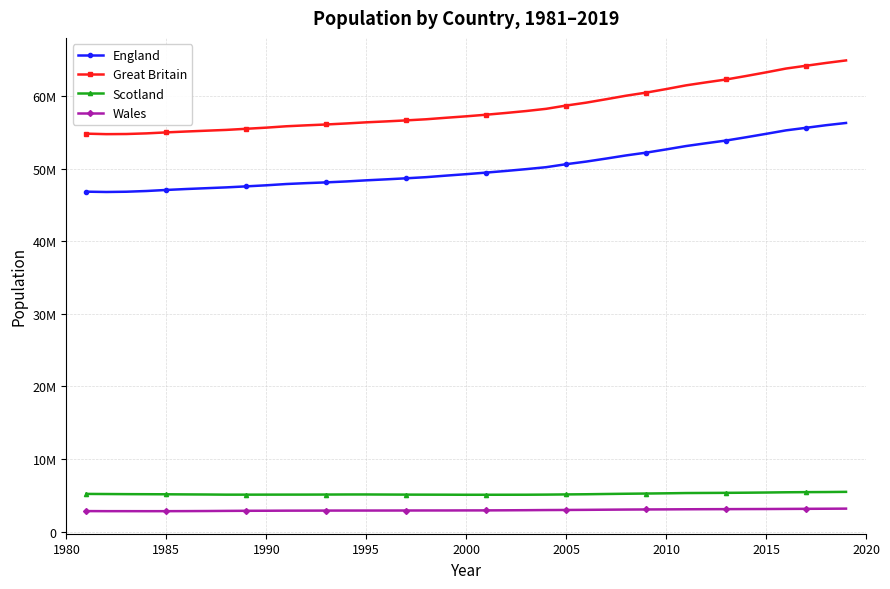

Does the chart have visible grid lines?

Yes